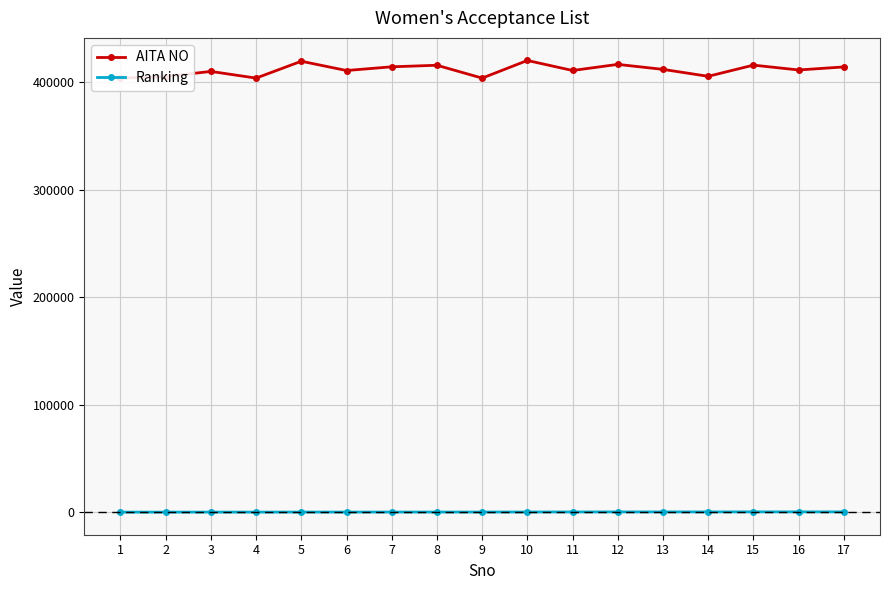

Reading left to right, what are all the values shown in this chart?

AITA NO: 1=403935	2=405392	3=410164	4=403940	5=419636	6=411002	7=414464	8=415904	9=403936	10=420354	11=411025	12=416713	13=412062	14=405611	15=416026	16=411509	17=414348
Ranking: 1=29	2=31	3=47	4=51	5=79	6=81	7=90	8=97	9=102	10=140	11=190	12=222	13=222	14=222	15=274	16=274	17=274